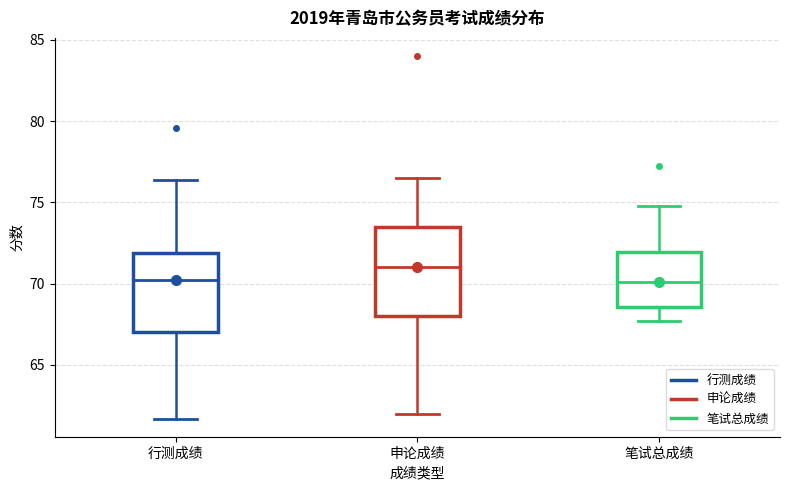

Reading left to right, transcribe this box plot: for each box, give where its median line is, the range the box spans, and where its two whiskers end, as read against the y-axis. The values are not printed on the chart, so give them approximately, as read against the axis.

行测成绩: median 70.0, box 67.0 to 72.0, whiskers 61.5 to 76.5
申论成绩: median 71.0, box 68.0 to 73.5, whiskers 62.0 to 76.5
笔试总成绩: median 70.0, box 68.5 to 72.0, whiskers 67.5 to 75.0